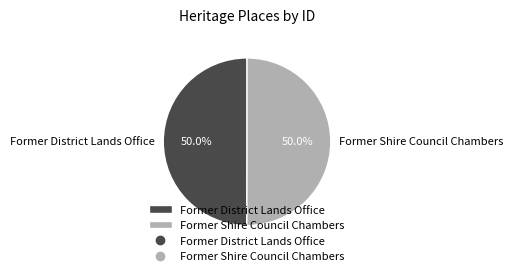

Combined, do Former District Lands Office and Former Shire Council Chambers account for over 50%?

Yes